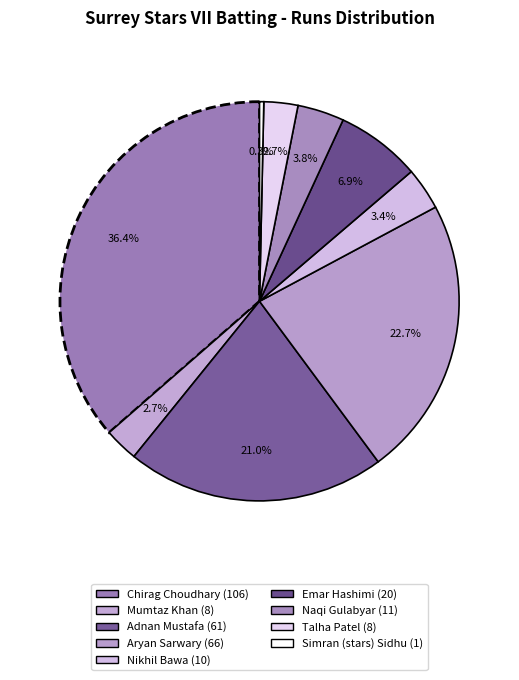

What is the smallest slice in the pie chart?

Simran (stars) Sidhu